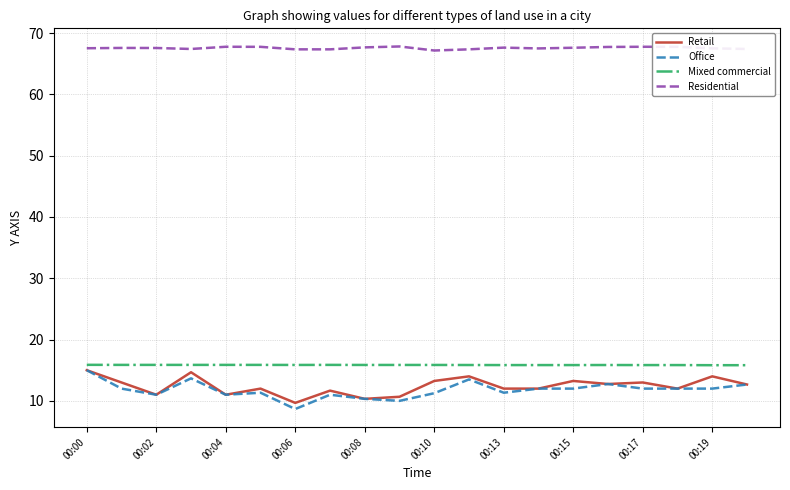

What is the minimum value for Residential?

67.2